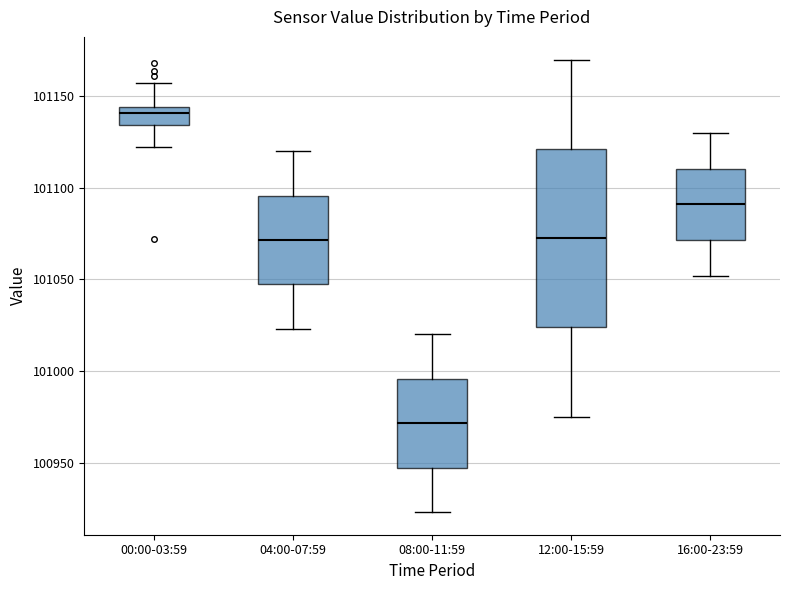

Reading left to right, read every box against the y-axis: the position of its median line, the range the box covers, and the ends of its whiskers. The values are not printed on the chart, so give them approximately, as read against the axis.

00:00-03:59: median 101140, box 101135 to 101145, whiskers 101120 to 101155
04:00-07:59: median 101070, box 101045 to 101095, whiskers 101025 to 101120
08:00-11:59: median 100970, box 100945 to 100995, whiskers 100925 to 101020
12:00-15:59: median 101075, box 101025 to 101120, whiskers 100975 to 101170
16:00-23:59: median 101090, box 101070 to 101110, whiskers 101050 to 101130